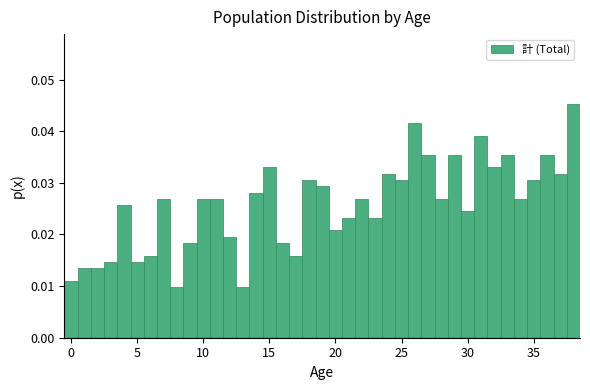

Read against the x-axis, roughly where is the centre of the tallest bar?

38.0